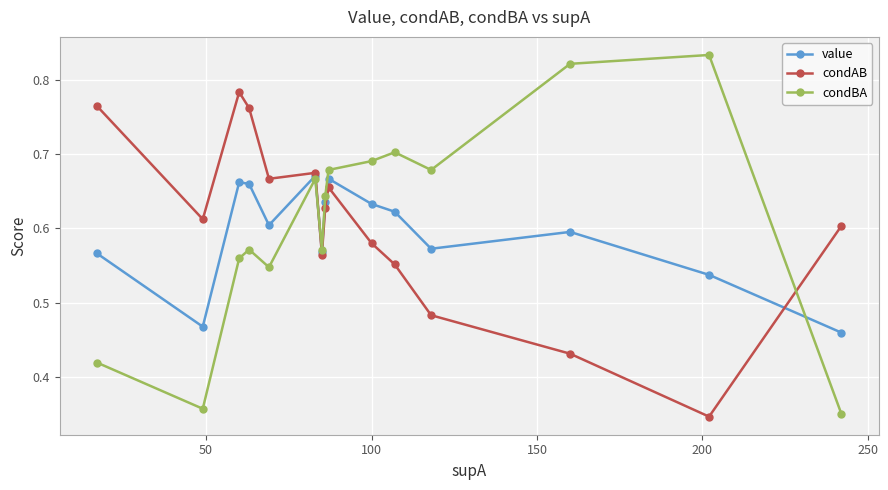

Which series has the widest spread of values?

condBA